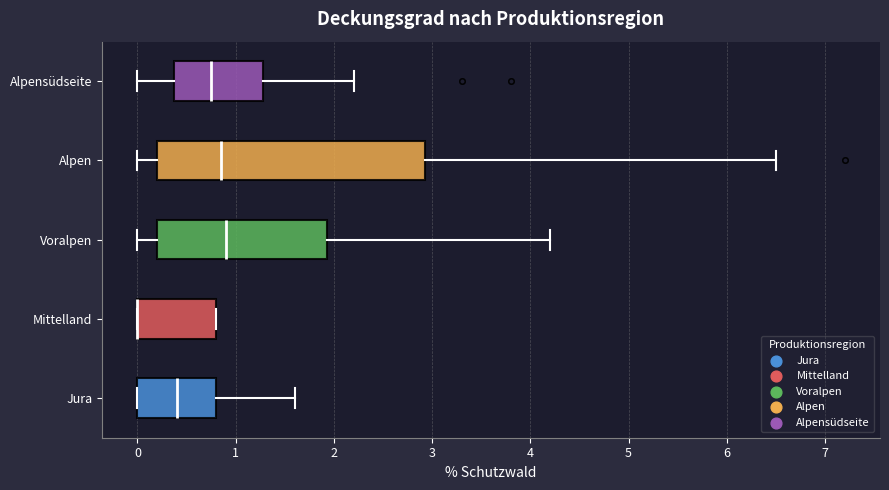

Reading bottom to top, read every box against the x-axis: the position of its median line, the range the box covers, and the ends of its whiskers. The values are not printed on the chart, so give them approximately, as read against the axis.

Jura: median 0.4, box 0.0 to 0.8, whiskers 0.0 to 1.6
Mittelland: median 0.0 (drawn on the box's left edge), box 0.0 to 0.8, whiskers 0.0 to 0.8
Voralpen: median 0.9, box 0.2 to 1.9, whiskers 0.0 to 4.2
Alpen: median 0.9, box 0.2 to 2.9, whiskers 0.0 to 6.5
Alpensüdseite: median 0.8, box 0.4 to 1.3, whiskers 0.0 to 2.2